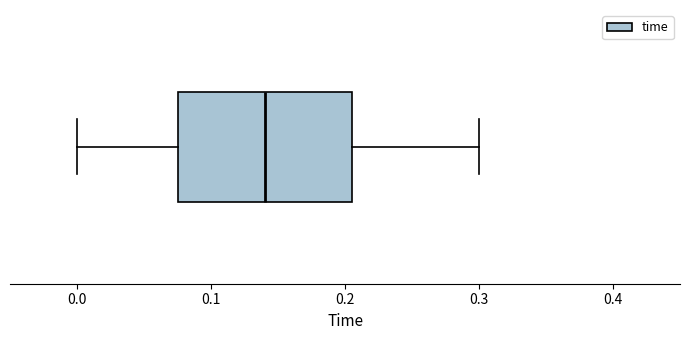

Read this box plot against the x-axis: the position of the median line, the range covered by the box, and the ends of both whiskers. The values are not printed on the chart, so give them approximately, as read against the axis.

median 0.14, box 0.08 to 0.21, whiskers 0.00 to 0.30